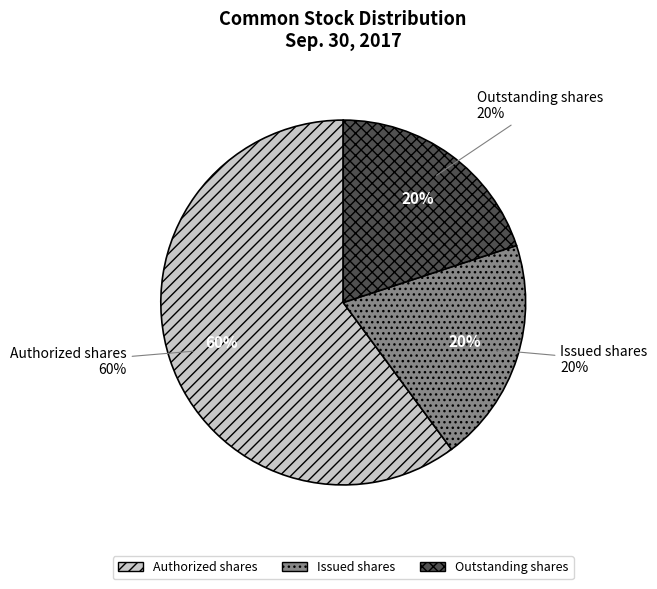

Does Authorized shares account for over 50% of the chart?

Yes